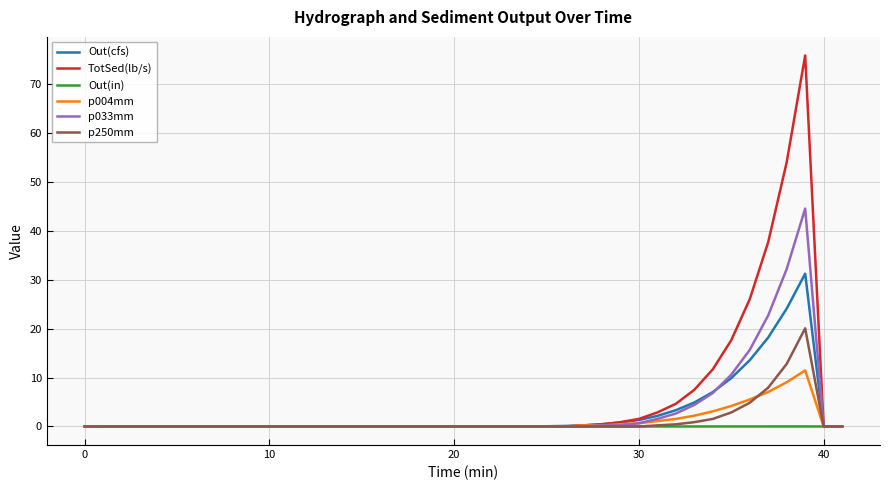

Which series has the largest range (max minus min)?

TotSed(lb/s)